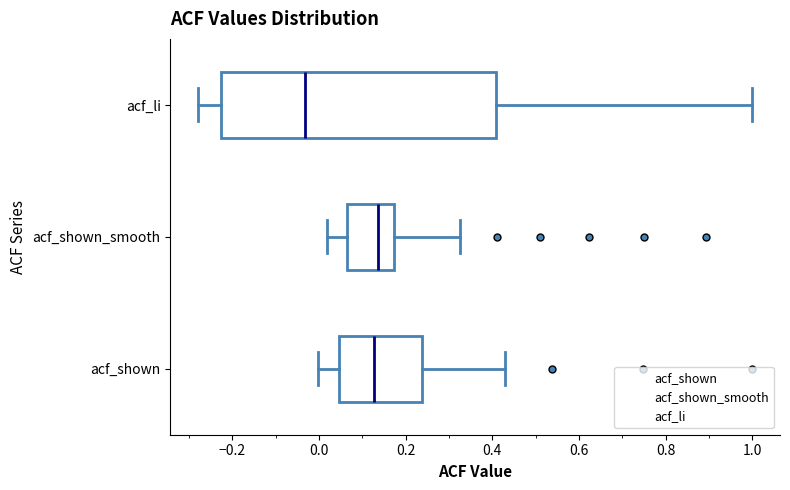

Comparing the boxes themselves (not the whiskers), which one is the widest?

acf_li